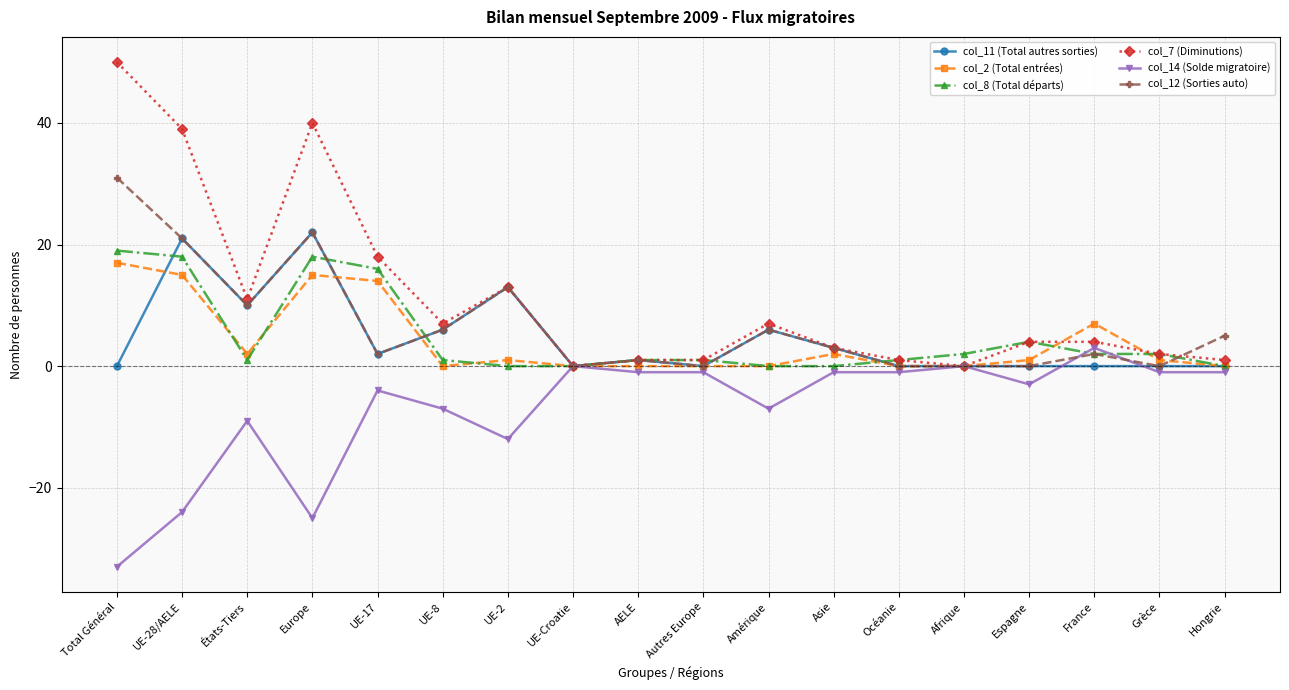

Between États-Tiers and Europe, which series saw the biggest shift?

col_7 (Diminutions)